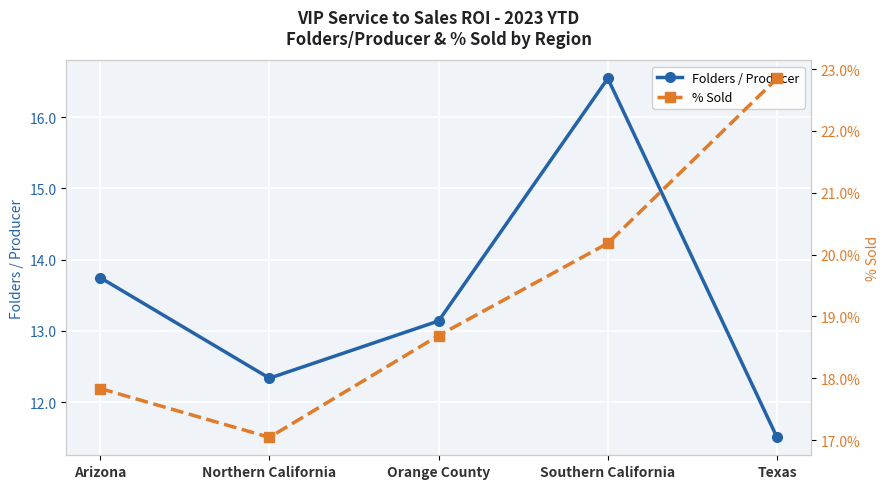

At how many categories does at least one series exceed 12?

5